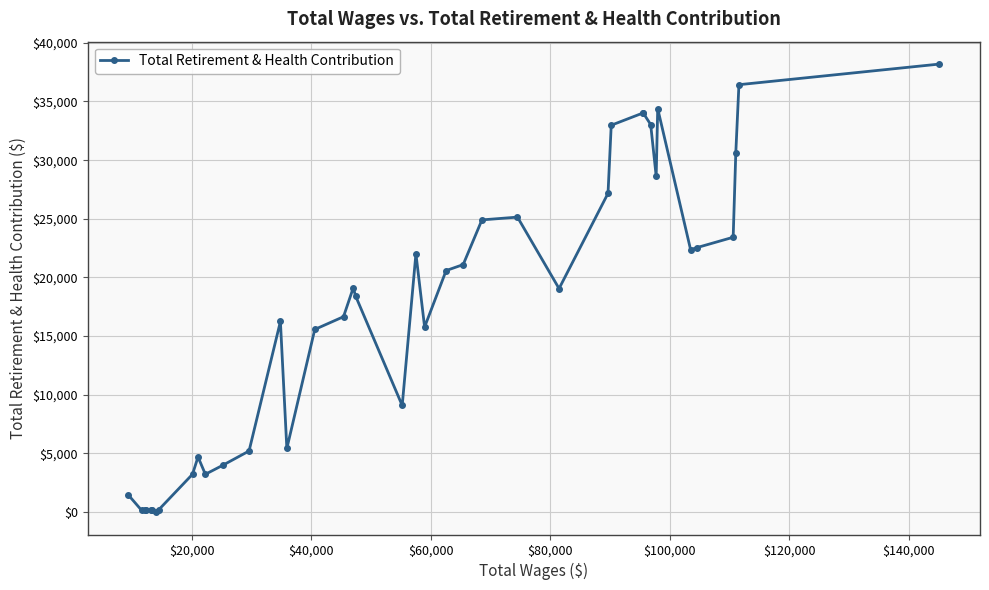

True or false: the data has more than 1 interior local peaks.

True